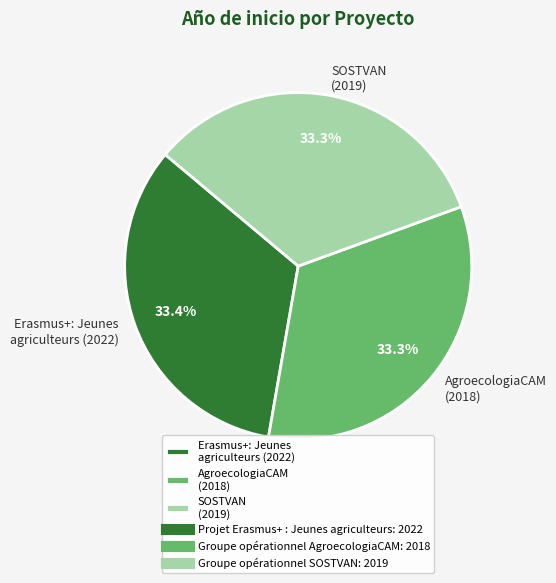

How much of the chart is everything except Erasmus+: Jeunes agriculteurs (2022)?

66.6%